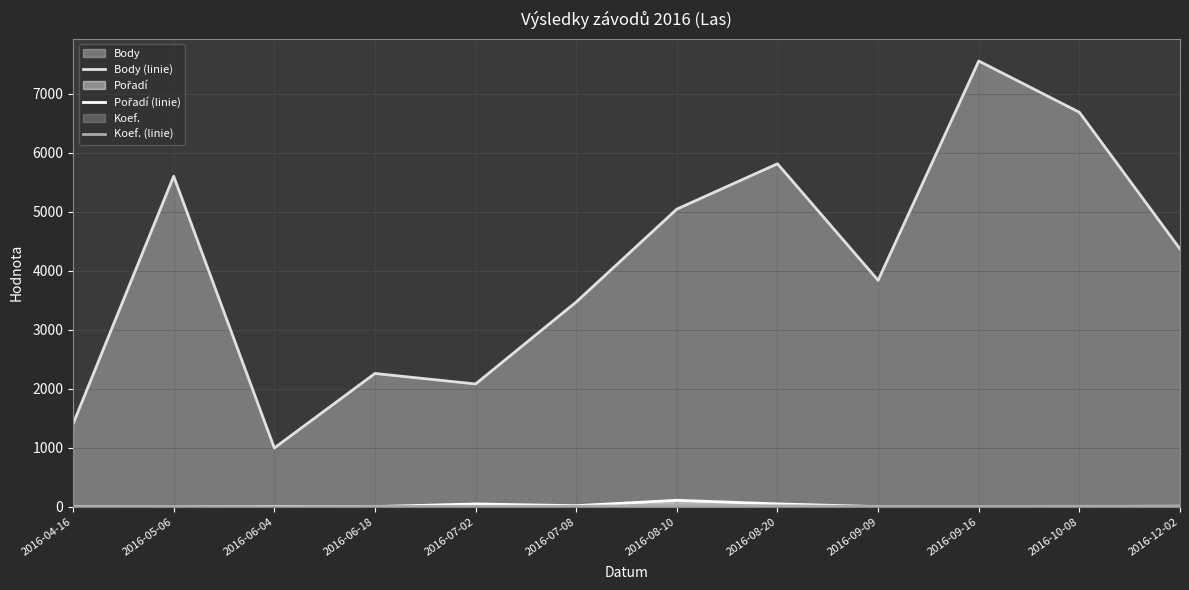

What is the total value across all series at 2016-07-02?

2142